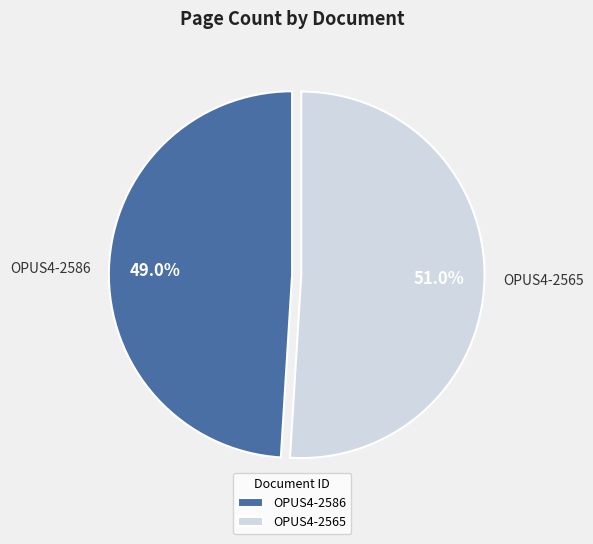

Combined, what portion of the pie is OPUS4-2565 and OPUS4-2586?

100.0%